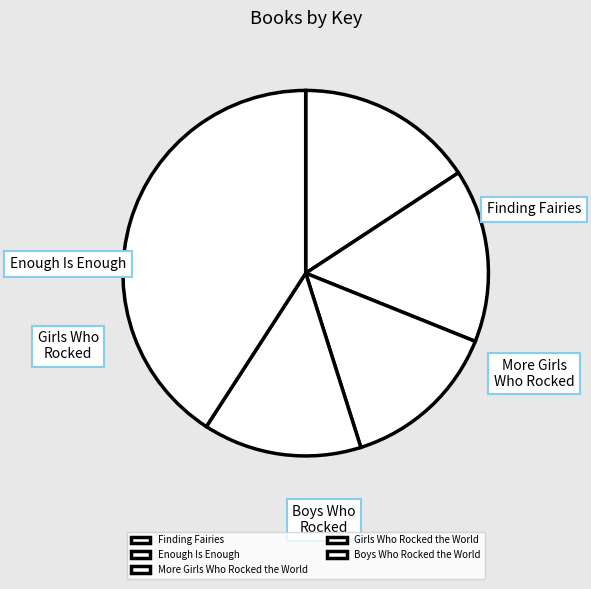

To the nearest percent, what is the difference between the largest and smallest slice percentages?

27%